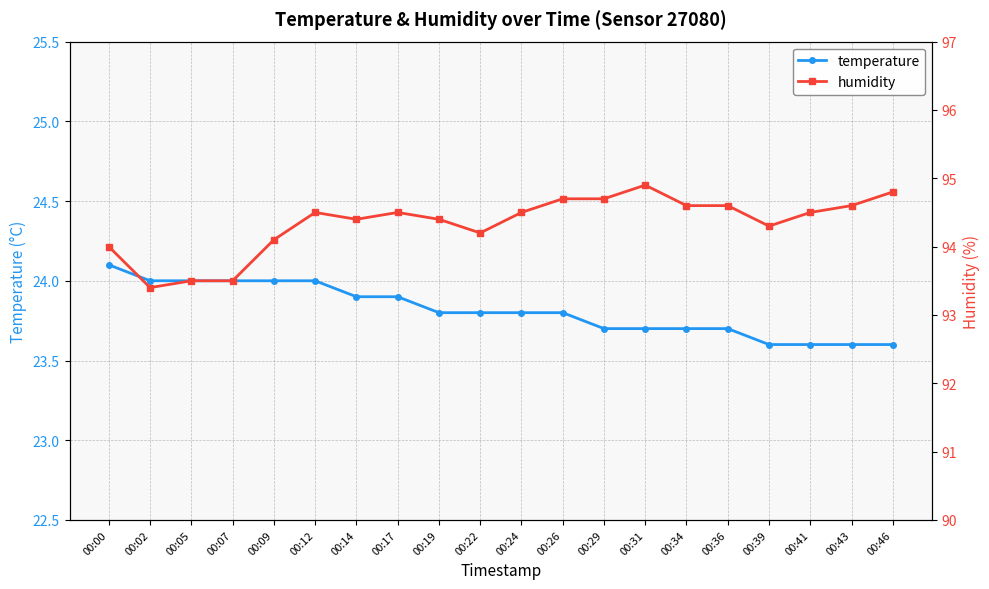

Reading left to right, what are all the values shown in this chart?

temperature: 00:00=24.1	00:02=24.0	00:05=24.0	00:07=24.0	00:09=24.0	00:12=24.0	00:14=23.9	00:17=23.9	00:19=23.8	00:22=23.8	00:24=23.8	00:26=23.8	00:29=23.7	00:31=23.7	00:34=23.7	00:36=23.7	00:39=23.6	00:41=23.6	00:43=23.6	00:46=23.6
humidity: 00:00=94.0	00:02=93.4	00:05=93.5	00:07=93.5	00:09=94.1	00:12=94.5	00:14=94.4	00:17=94.5	00:19=94.4	00:22=94.2	00:24=94.5	00:26=94.7	00:29=94.7	00:31=94.9	00:34=94.6	00:36=94.6	00:39=94.3	00:41=94.5	00:43=94.6	00:46=94.8